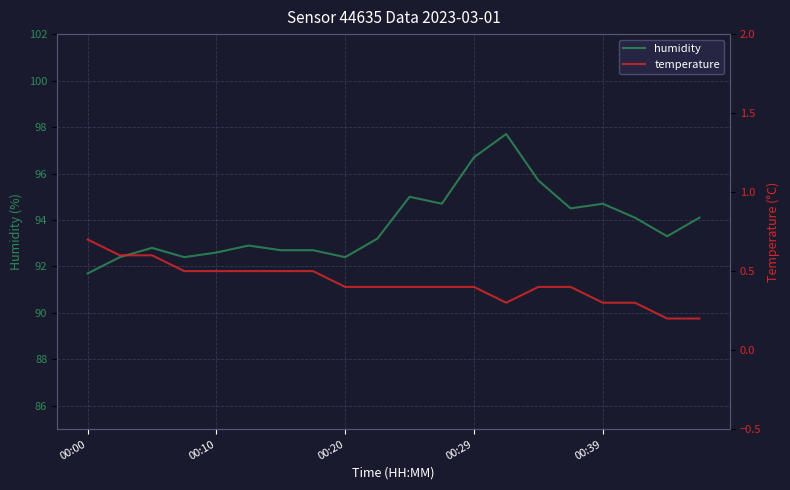

Reading right to left, transcribe all the data shown in this chart.

humidity: 94.1	93.3	94.1	94.7	94.5	95.7	97.7	96.7	94.7	95.0	93.2	92.4	92.7	92.7	92.9	92.6	92.4	92.8	92.4	91.7
temperature: 0.2	0.2	0.3	0.3	0.4	0.4	0.3	0.4	0.4	0.4	0.4	0.4	0.5	0.5	0.5	0.5	0.5	0.6	0.6	0.7